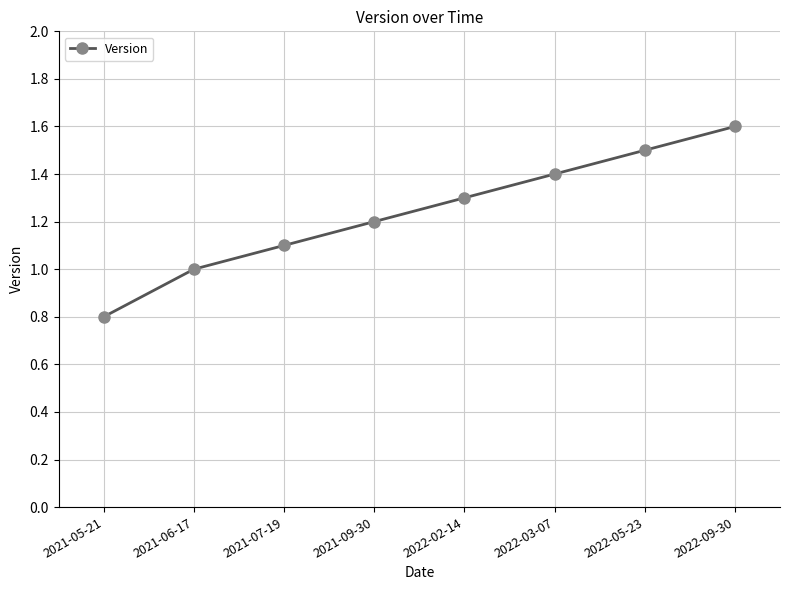

Approximately how many times larger is the value at 2022-09-30 compared to 2021-07-19?

1.5